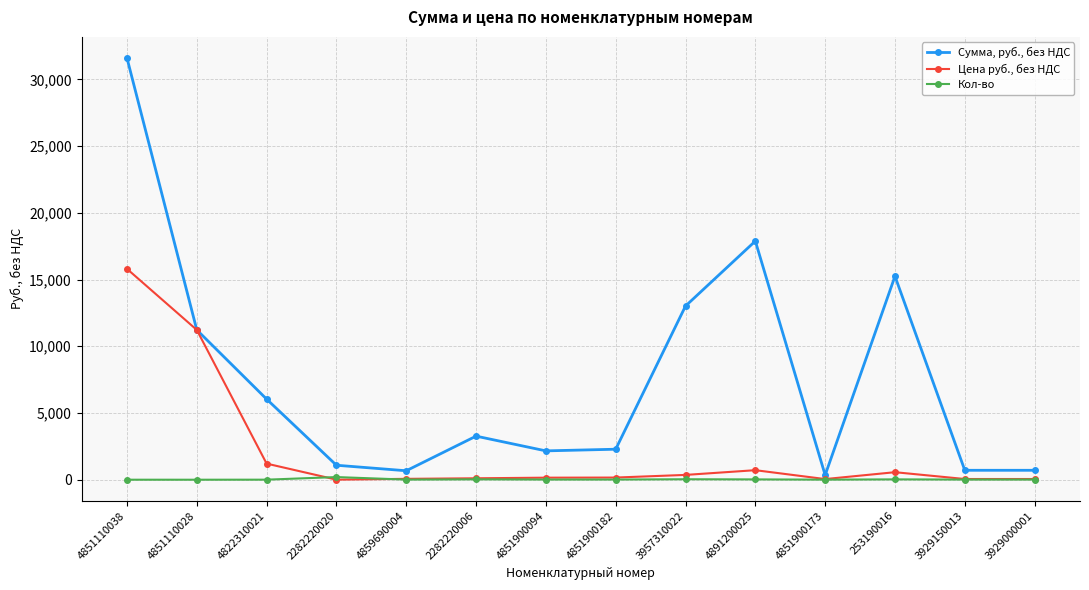

The value of Цена руб., без НДС at 4891200025 is 715.3. True or false?

True